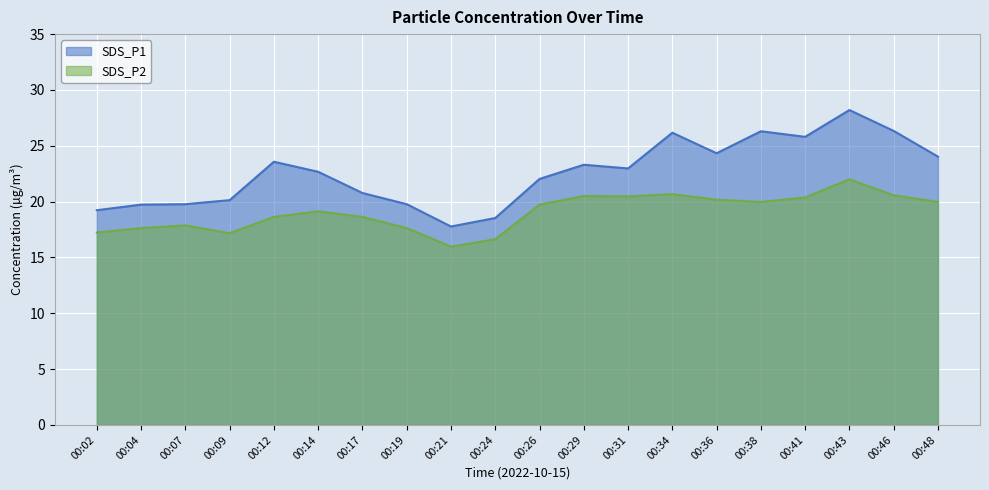

Which series has the widest spread of values?

SDS_P1